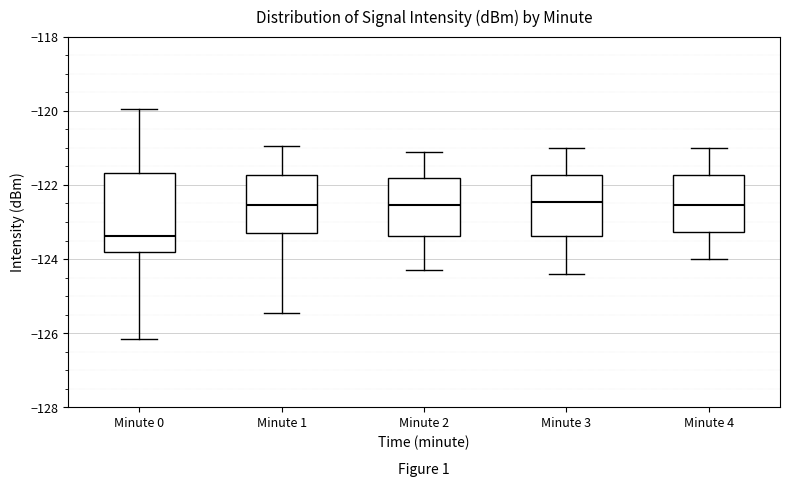

Which box has the lowest median line?

Minute 0